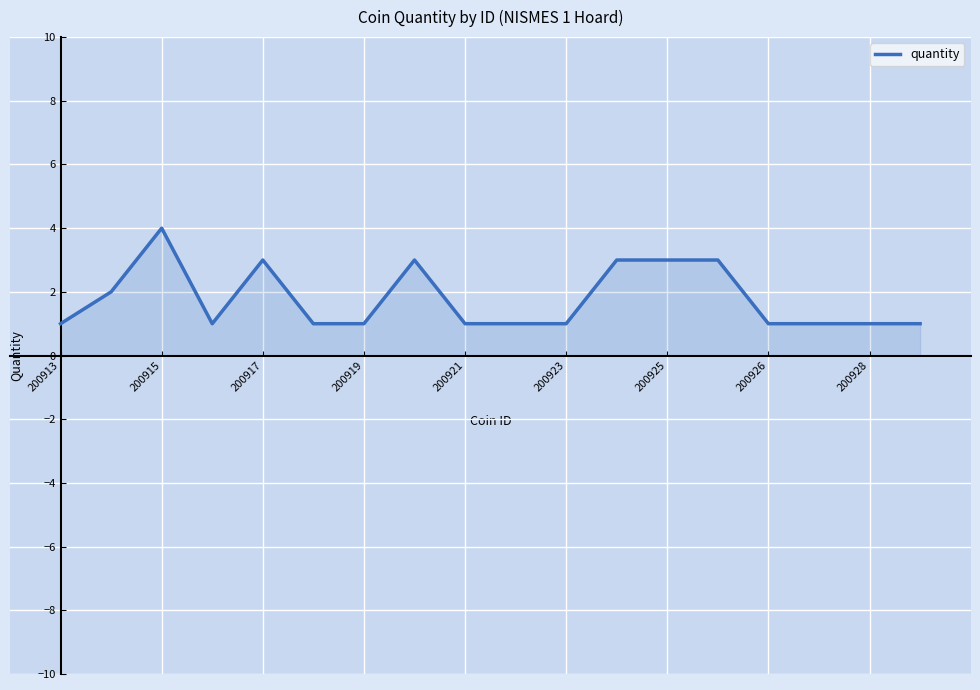

What is the difference between the maximum and minimum values?

3